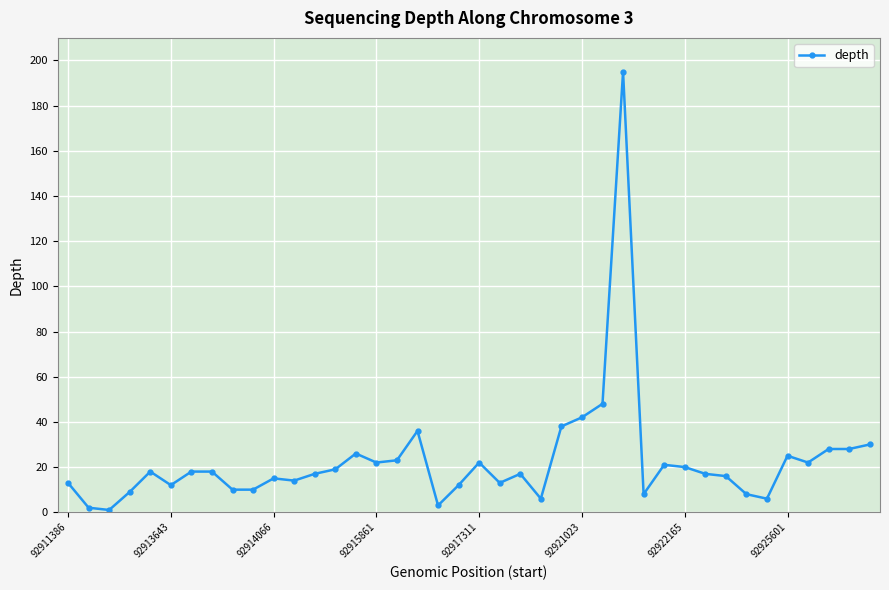

How many distinct data groups are displayed?

1